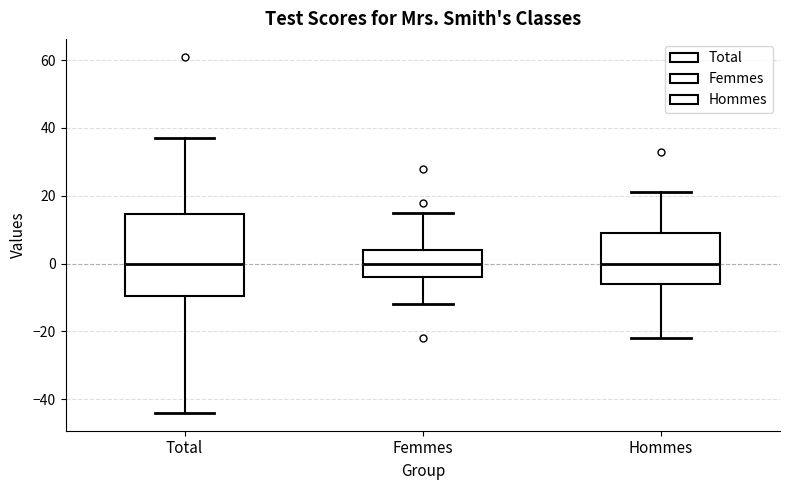

Where does the upper whisker of the box for Hommes end on the y-axis? The values are not printed on the chart, so give them approximately, as read against the axis.

22